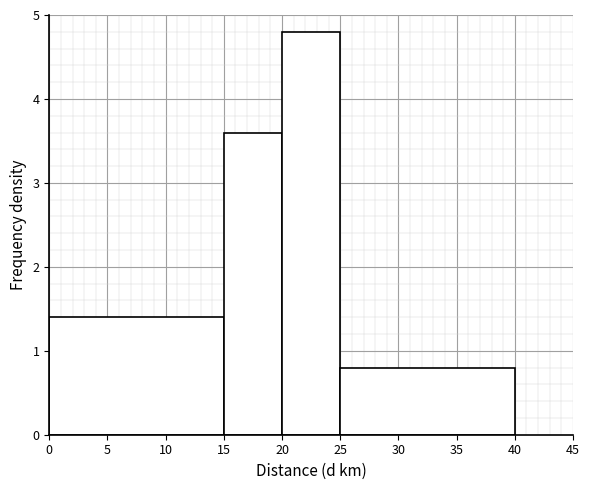

Reading left to right, transcribe this chart: for each bar, give the range it covers on the x-axis and its height. The values are not printed on the chart, so give them approximately, as read against the axis.

0 to 15: 1.4
15 to 20: 3.6
20 to 25: 4.8
25 to 40: 0.8